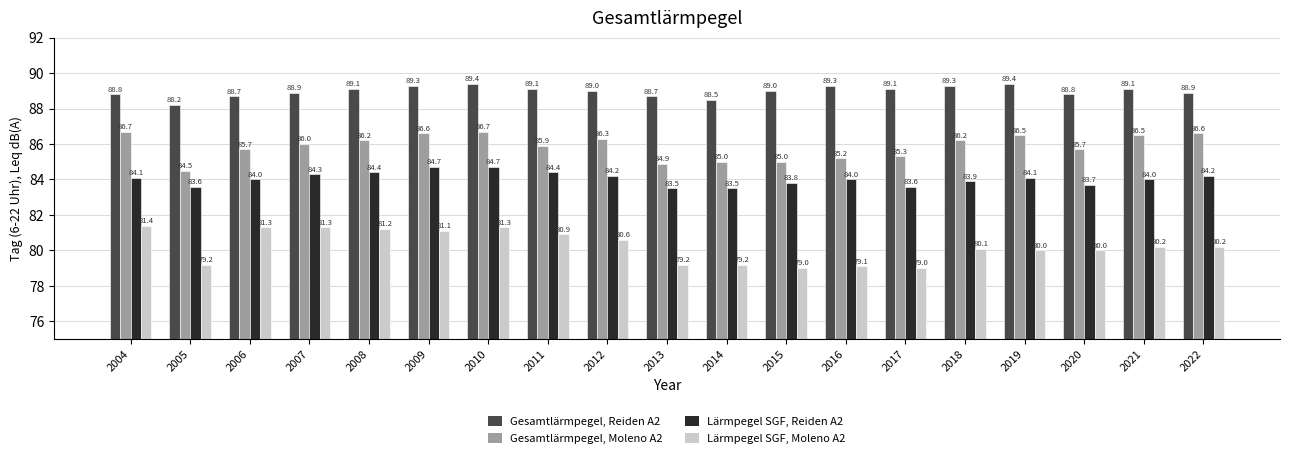

Rank the series by their maximum value, from highest to lowest.

Gesamtlärmpegel, Reiden A2, Gesamtlärmpegel, Moleno A2, Lärmpegel SGF, Reiden A2, Lärmpegel SGF, Moleno A2